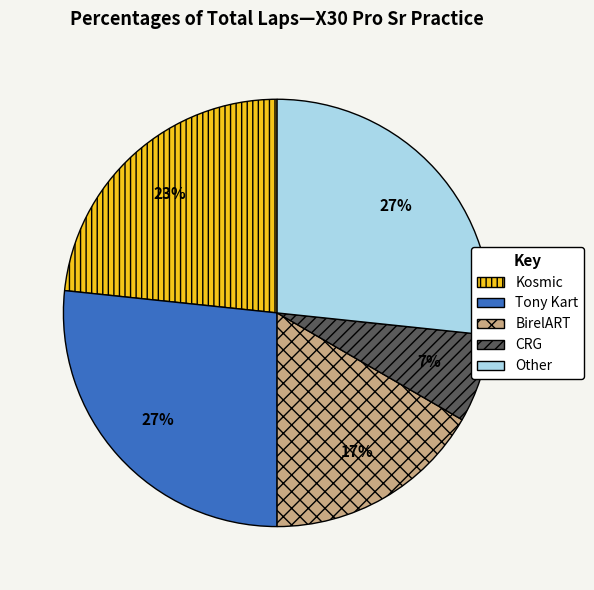

What is the smallest slice in the pie chart?

CRG